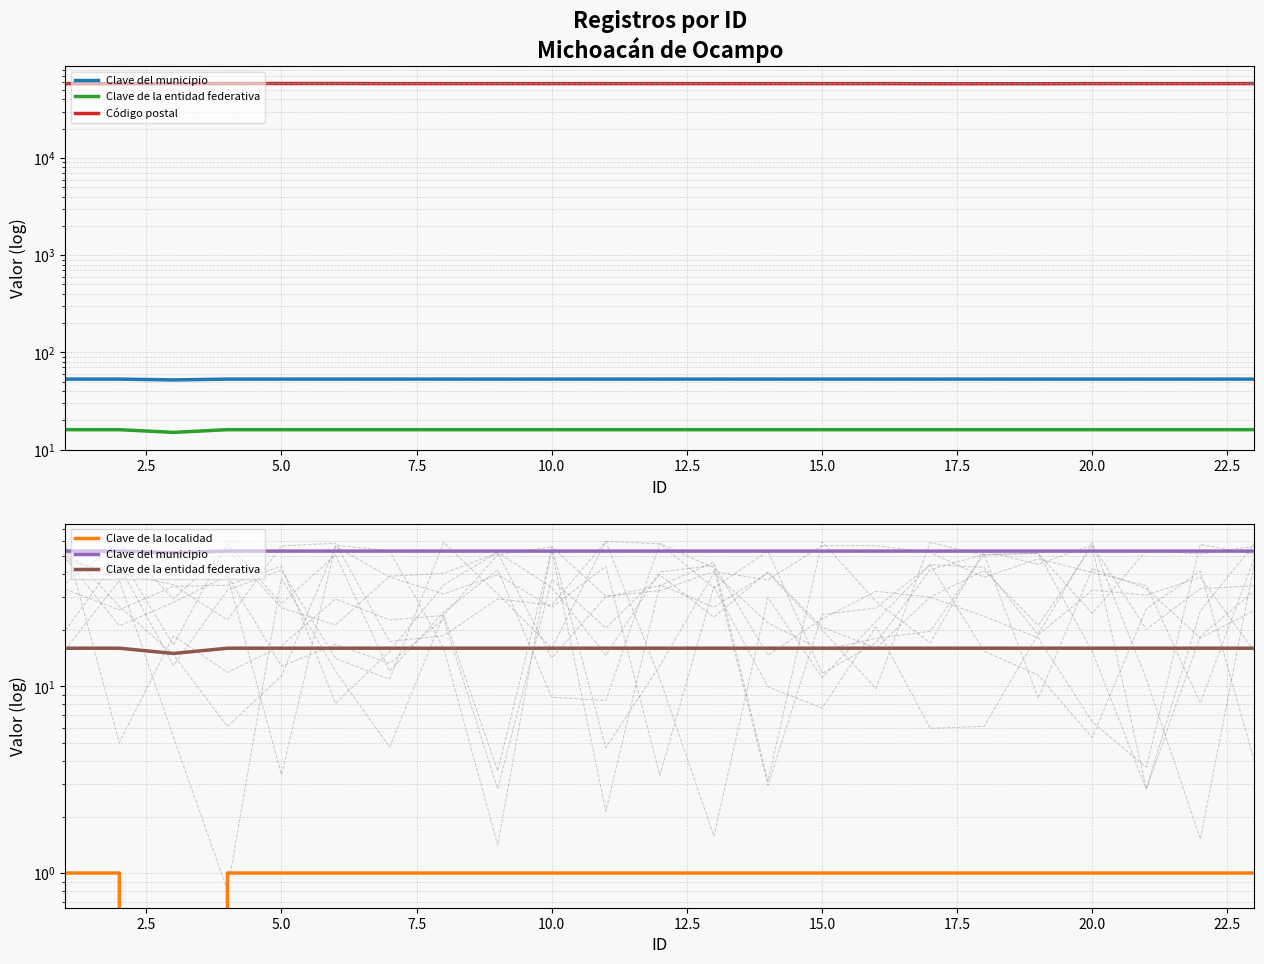

What are all the series names shown in the legend?

Clave del municipio, Clave de la entidad federativa, Código postal, Clave de la localidad